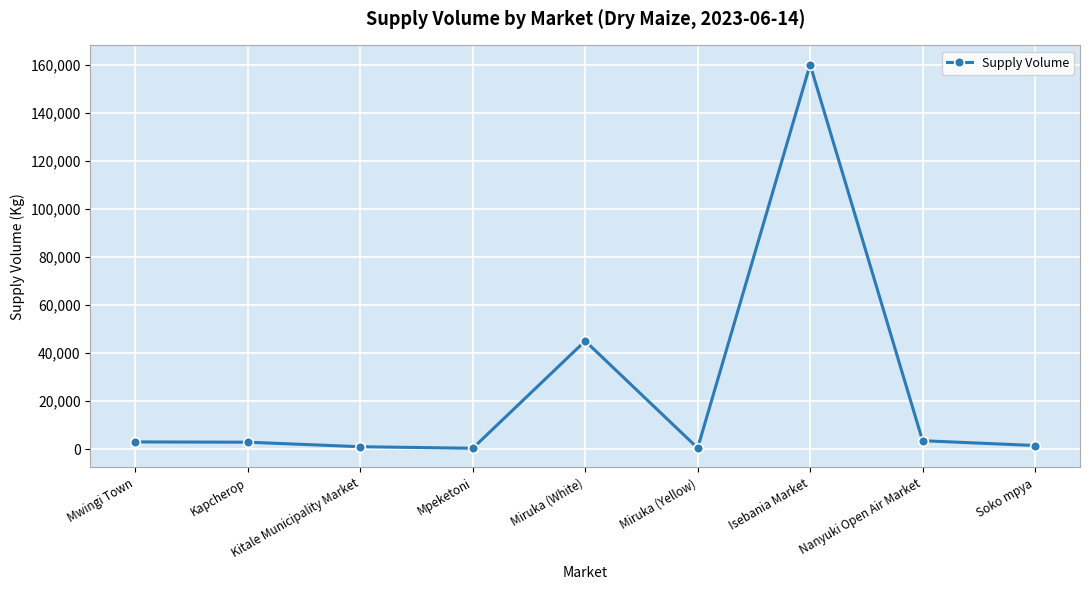

What is the label of the 7th point from the left?

Isebania Market